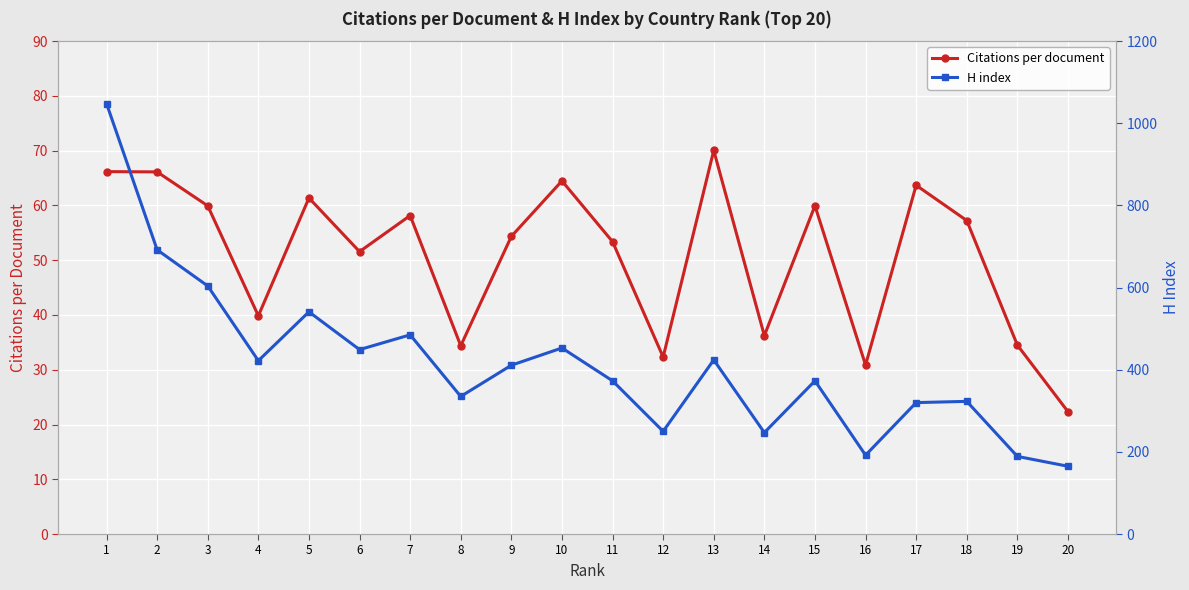

What is the approximate value of H index at 9?

411.0